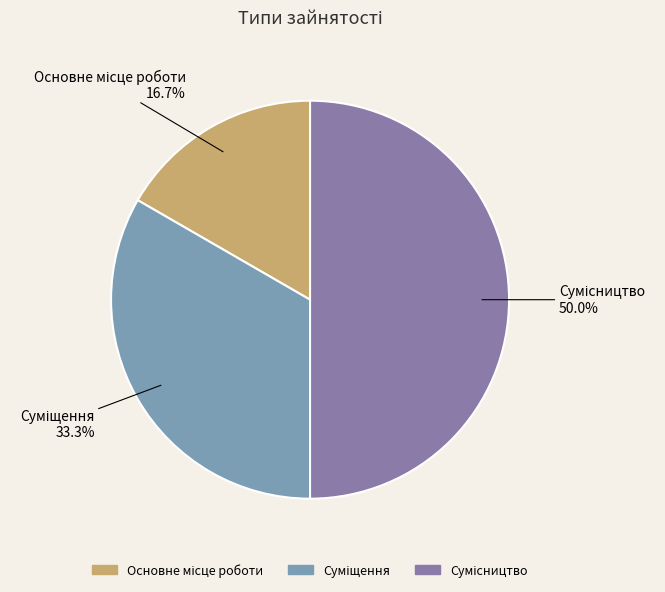

What percentage is the Сумісництво slice, to the nearest percent?

50%